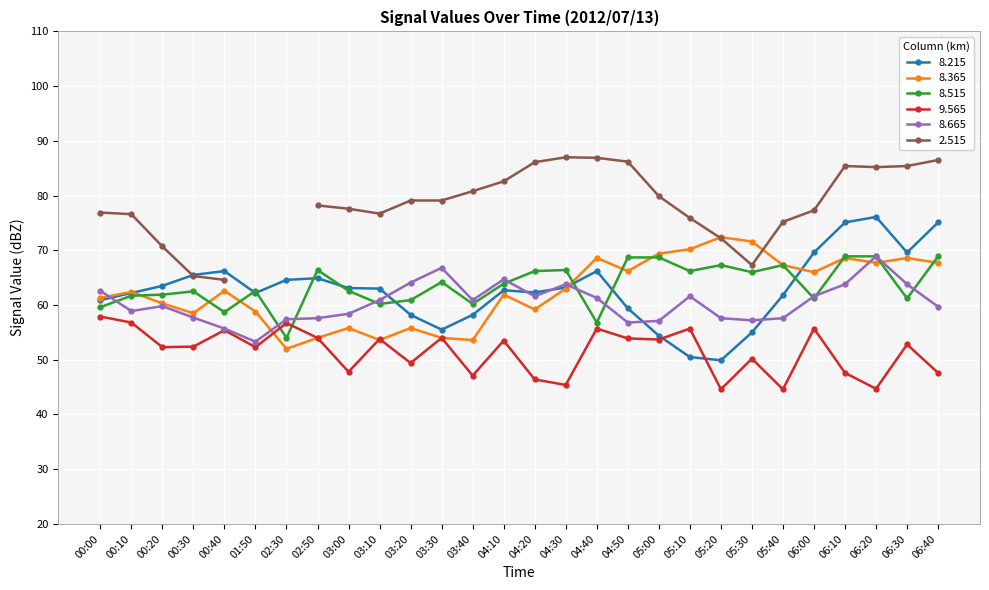

In 9.565, how many points are higher than both neighbors (excluding endpoints)?

10